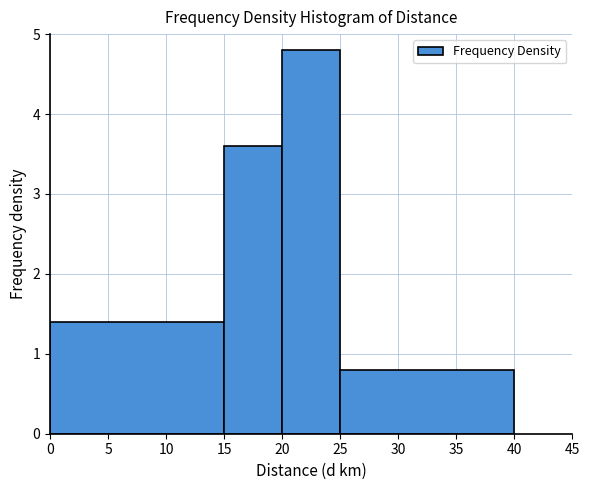

Reading left to right, transcribe this chart: for each bar, give the range it covers on the x-axis and its height. The values are not printed on the chart, so give them approximately, as read against the axis.

0 to 15: 1.4
15 to 20: 3.6
20 to 25: 4.8
25 to 40: 0.8